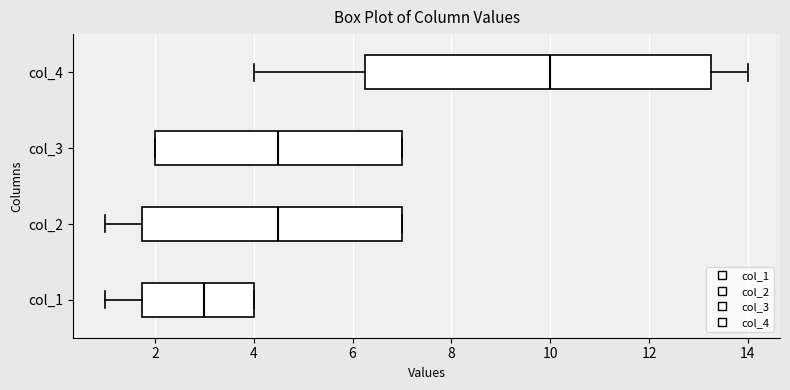

Where does the left whisker of the box for col_1 end on the x-axis? The values are not printed on the chart, so give them approximately, as read against the axis.

1.0